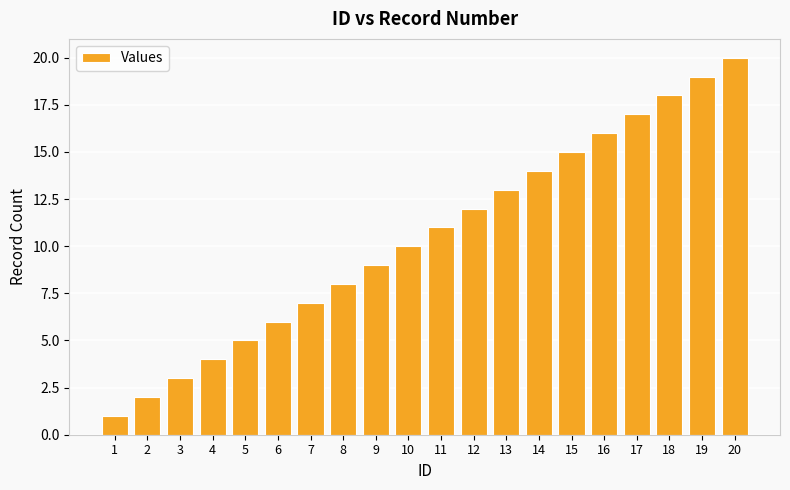

What is the greatest value displayed?

20